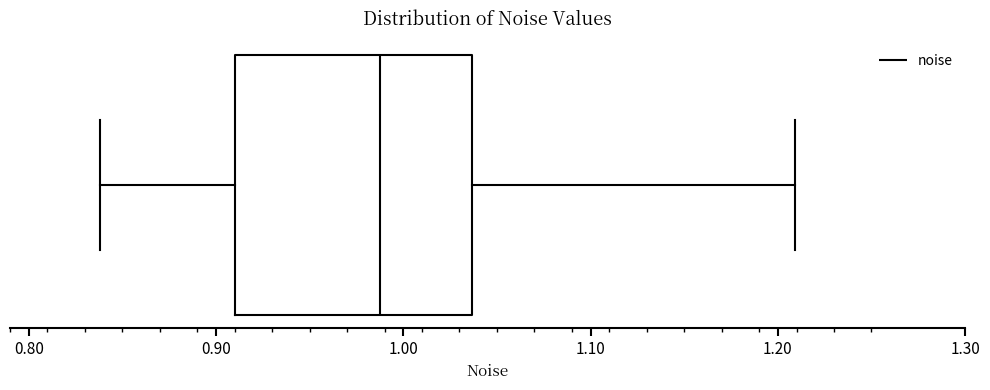

Read this box plot against the x-axis: the position of the median line, the range covered by the box, and the ends of both whiskers. The values are not printed on the chart, so give them approximately, as read against the axis.

median 0.99, box 0.91 to 1.04, whiskers 0.84 to 1.21